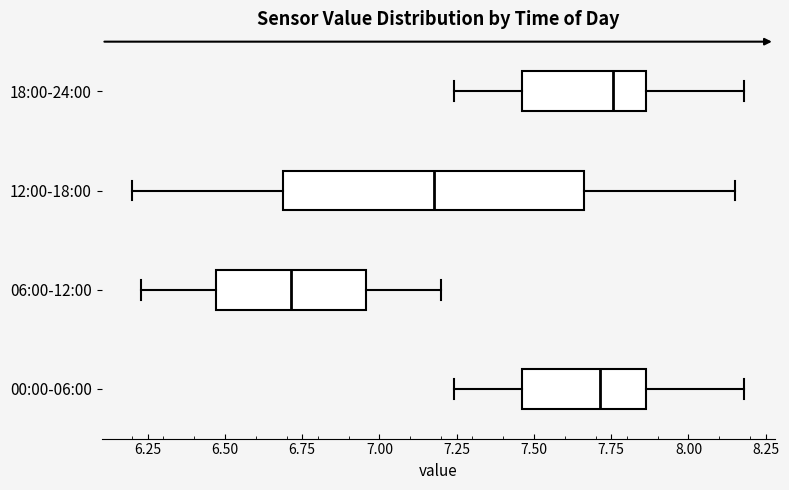

Reading bottom to top, read every box against the x-axis: the position of its median line, the range the box covers, and the ends of its whiskers. The values are not printed on the chart, so give them approximately, as read against the axis.

00:00-06:00: median 7.70, box 7.45 to 7.85, whiskers 7.25 to 8.20
06:00-12:00: median 6.70, box 6.45 to 6.95, whiskers 6.25 to 7.20
12:00-18:00: median 7.20, box 6.70 to 7.65, whiskers 6.20 to 8.15
18:00-24:00: median 7.75, box 7.45 to 7.85, whiskers 7.25 to 8.20